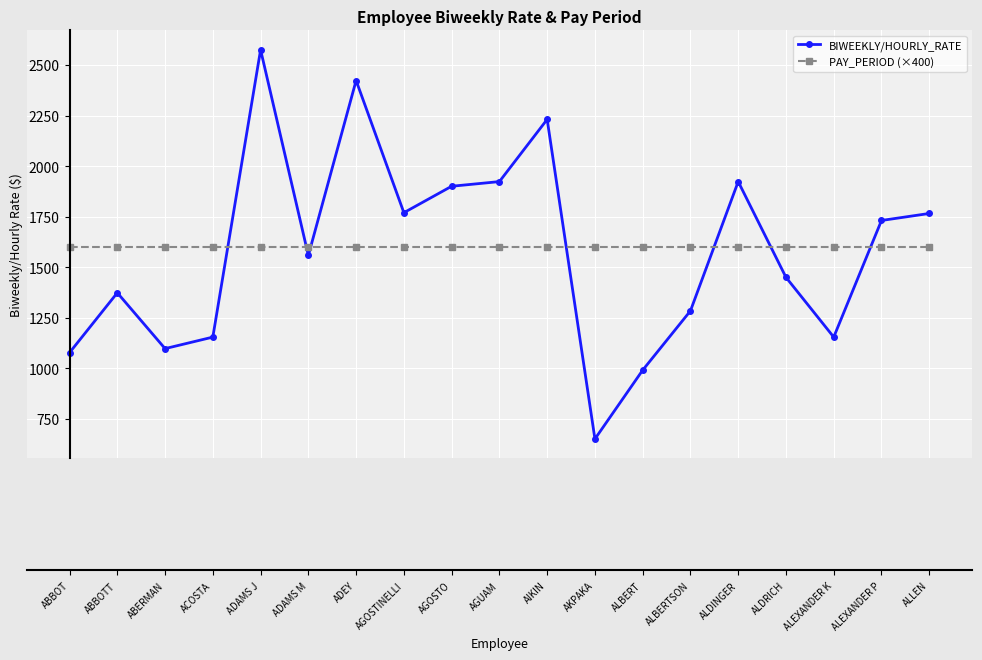

At which category does the chart reach its minimum across all series?

AKPAKA